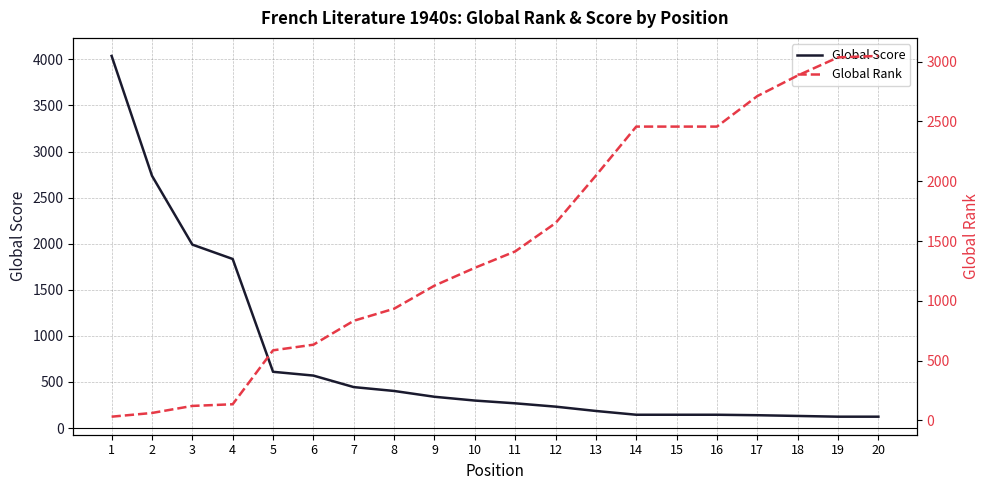

True or false: Global Rank and Global Score intersect in this chart.

True